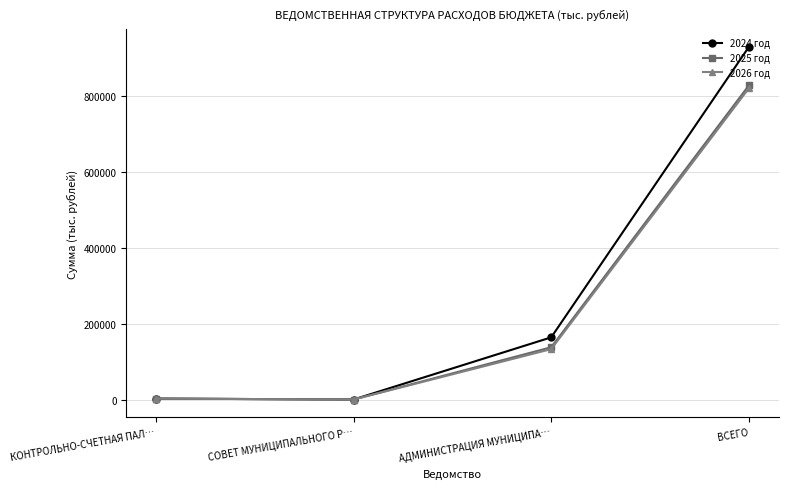

At which category does 2026 год reach its first local valley?

СОВЕТ МУНИЦИПАЛЬНОГО Р…